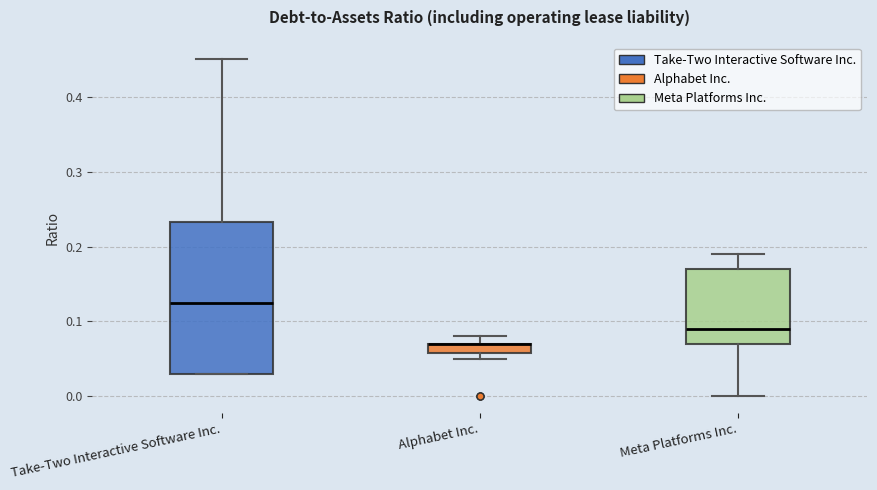

Comparing the boxes themselves (not the whiskers), which one is the tallest?

Take-Two Interactive Software Inc.